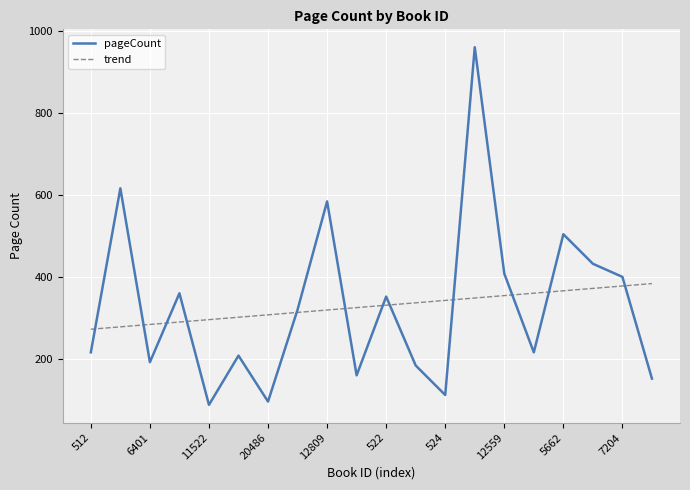

What is the average value of the trend series?

328.0